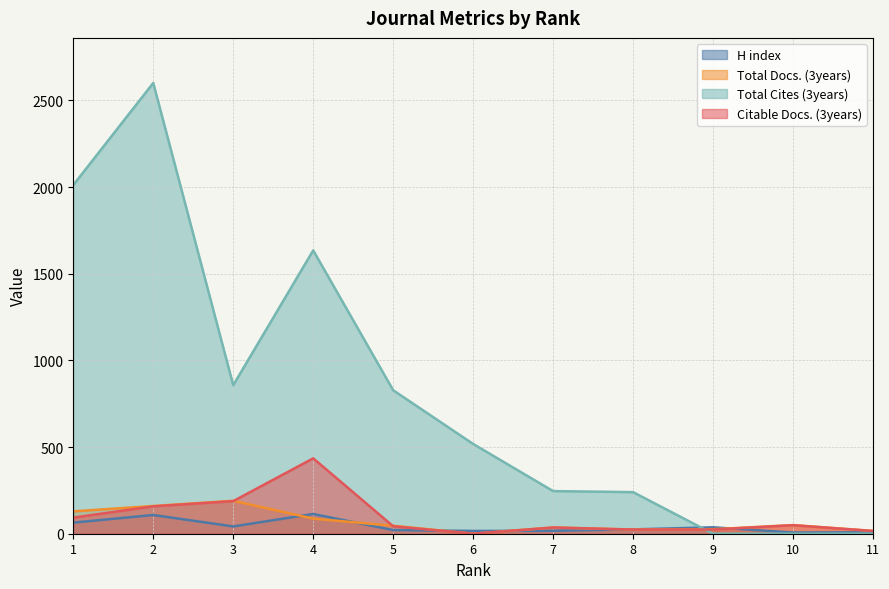

What are all the series names shown in the legend?

H index, Total Docs. (3years), Total Cites (3years), Citable Docs. (3years)